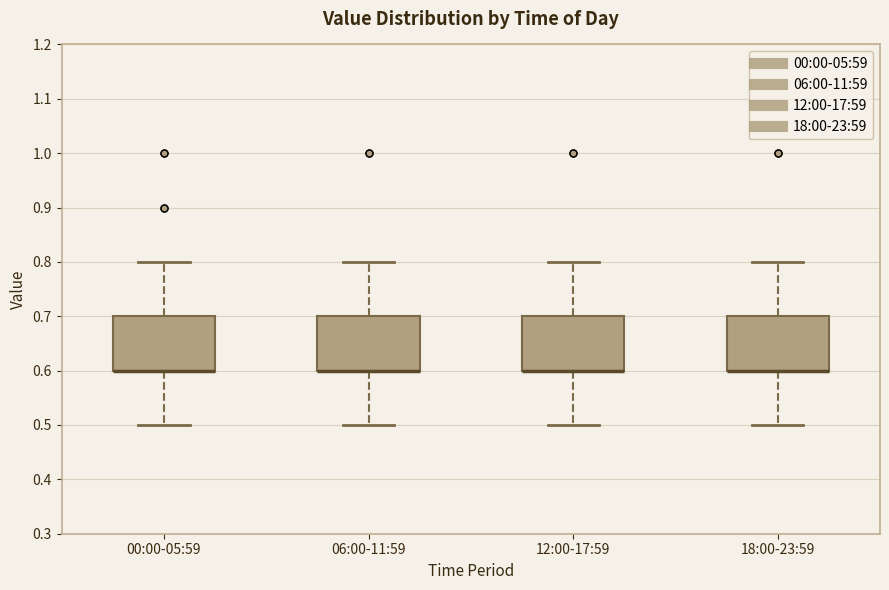

Reading left to right, read every box against the y-axis: the position of its median line, the range the box covers, and the ends of its whiskers. The values are not printed on the chart, so give them approximately, as read against the axis.

00:00-05:59: median 0.6 (drawn on the box's lower edge), box 0.6 to 0.7, whiskers 0.5 to 0.8
06:00-11:59: median 0.6 (drawn on the box's lower edge), box 0.6 to 0.7, whiskers 0.5 to 0.8
12:00-17:59: median 0.6 (drawn on the box's lower edge), box 0.6 to 0.7, whiskers 0.5 to 0.8
18:00-23:59: median 0.6 (drawn on the box's lower edge), box 0.6 to 0.7, whiskers 0.5 to 0.8